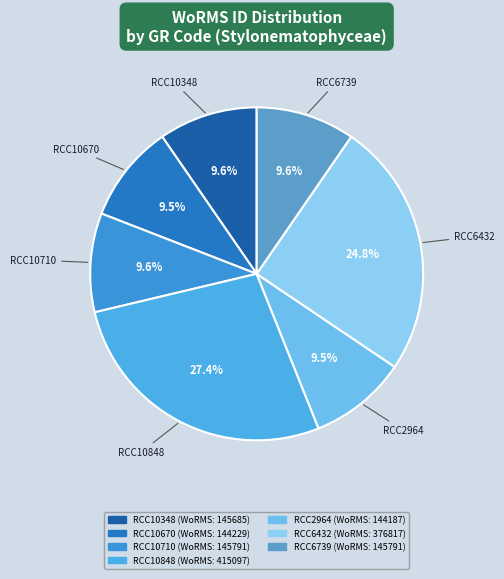

Between RCC10670 and RCC6432, which is larger?

RCC6432